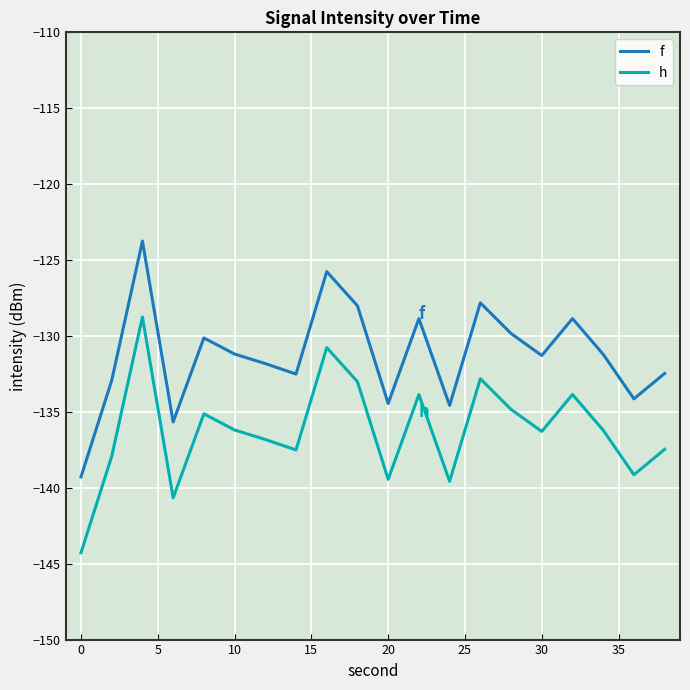

What are all the series names shown in the legend?

f, h